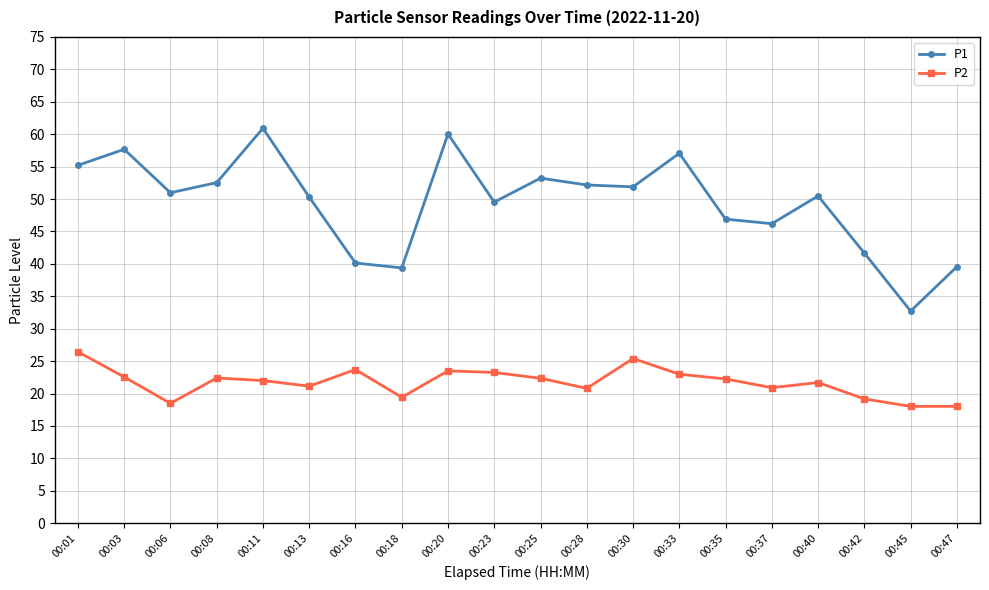

What is the approximate value of P2 at 00:40?

21.7